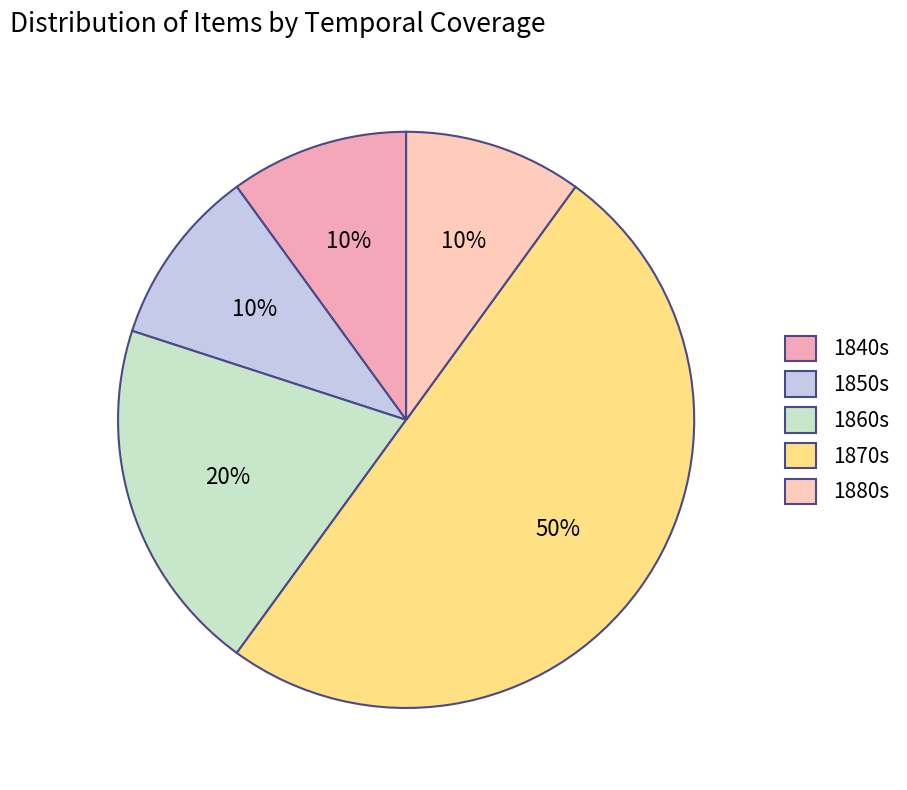

How many segments does this pie chart have?

5